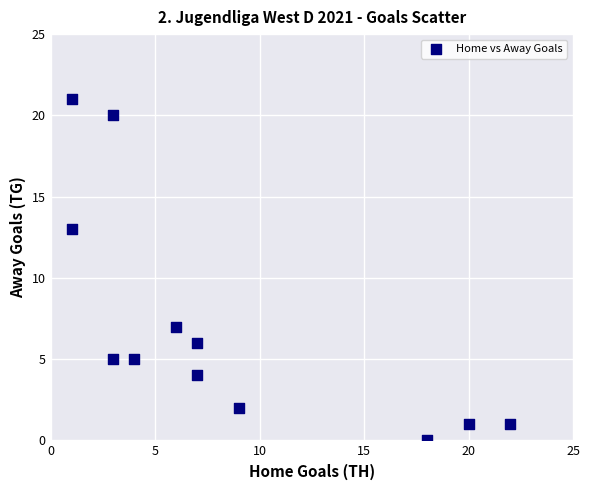

What is the range of Y values (max minus min)?

21